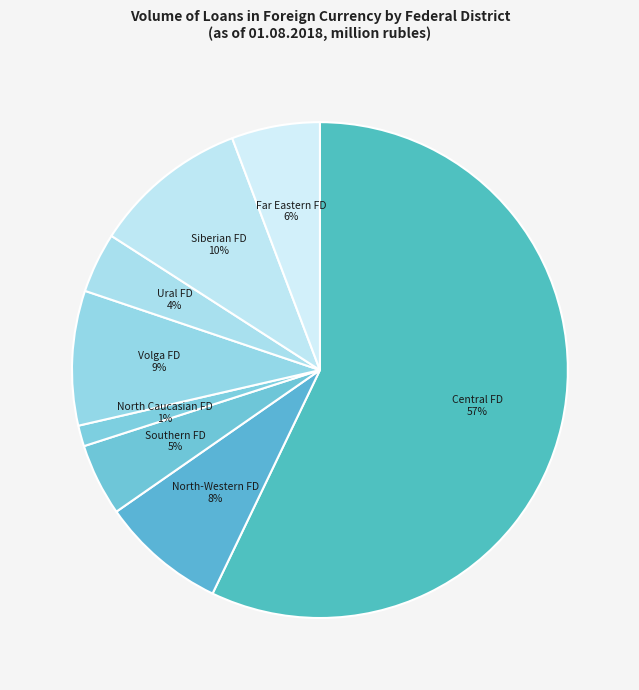

Rank the categories by value from lowest to highest.

North Caucasian FD, Ural FD, Southern FD, Far Eastern FD, North-Western FD, Volga FD, Siberian FD, Central FD